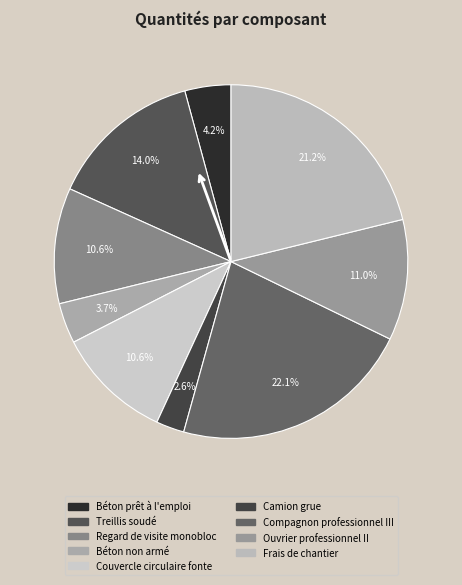

What percentage do Regard de visite monobloc and Frais de chantier together represent?

31.7%